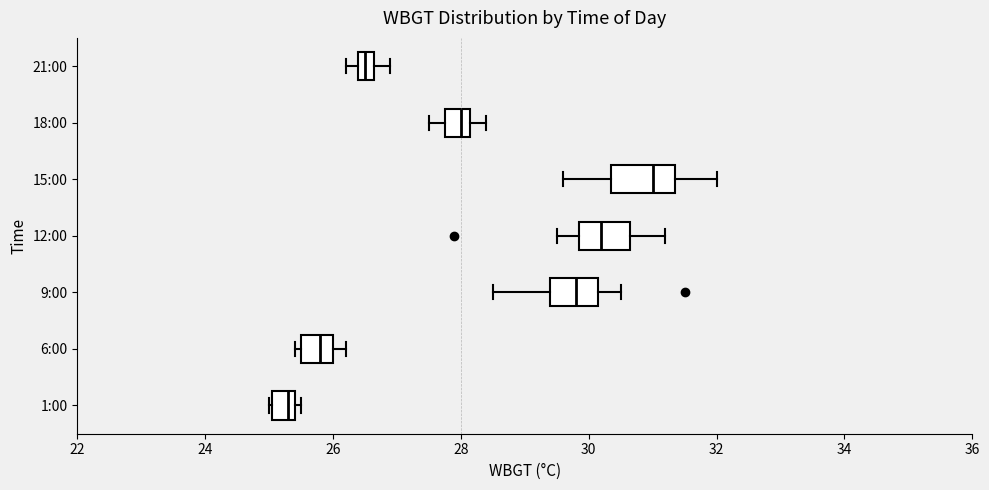

Which box's median line is the furthest to the right?

15:00